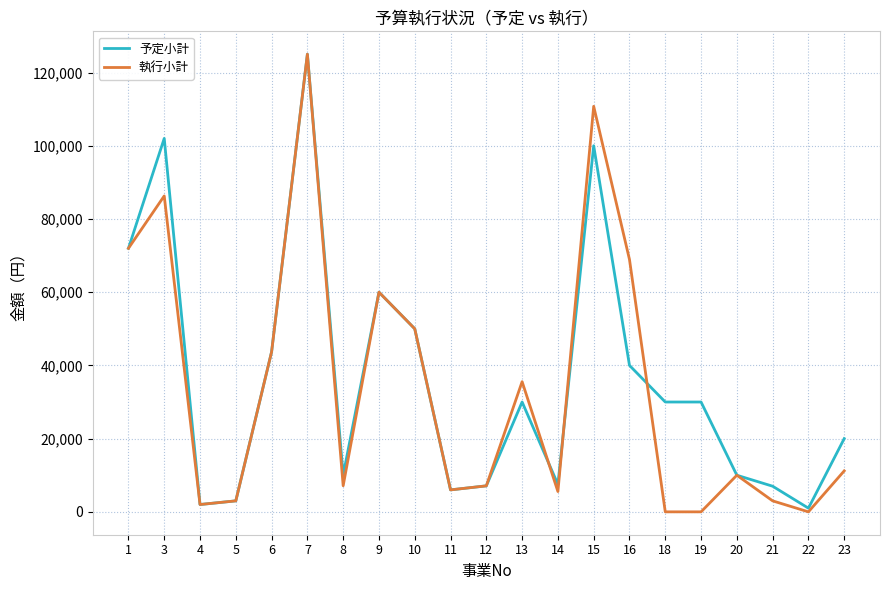

The value of 執行小計 at 8 is 7128. True or false?

True